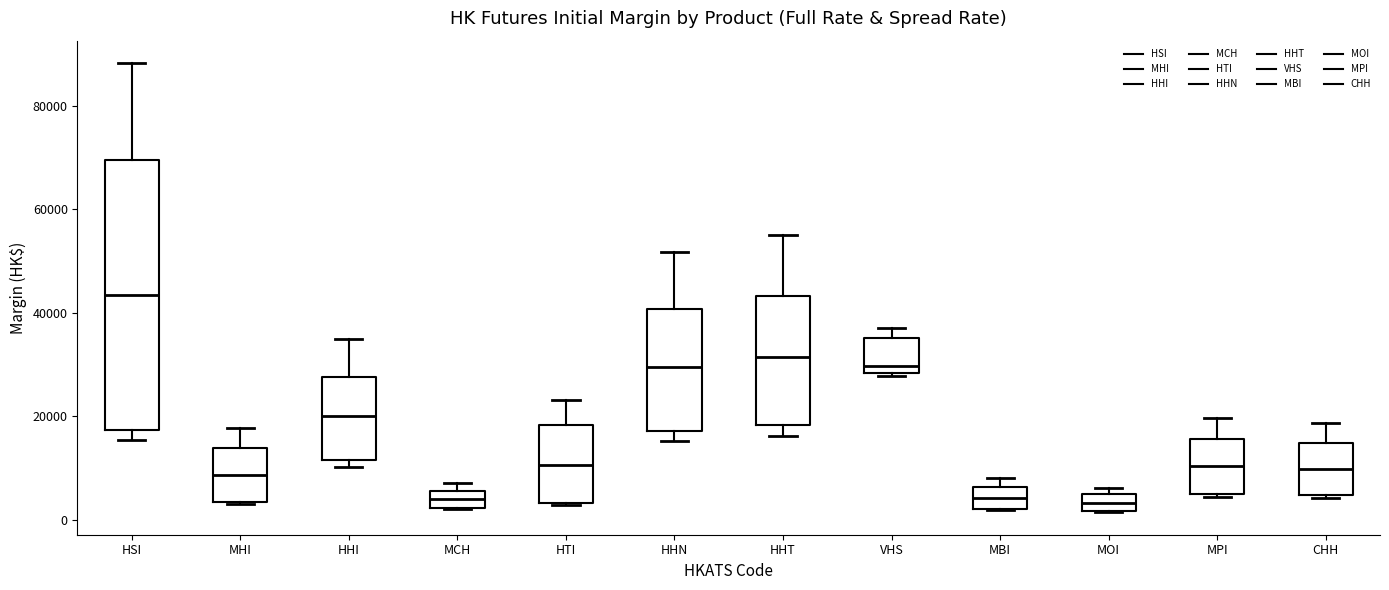

Where does the upper whisker of the box for HHN end on the y-axis? The values are not printed on the chart, so give them approximately, as read against the axis.

52000